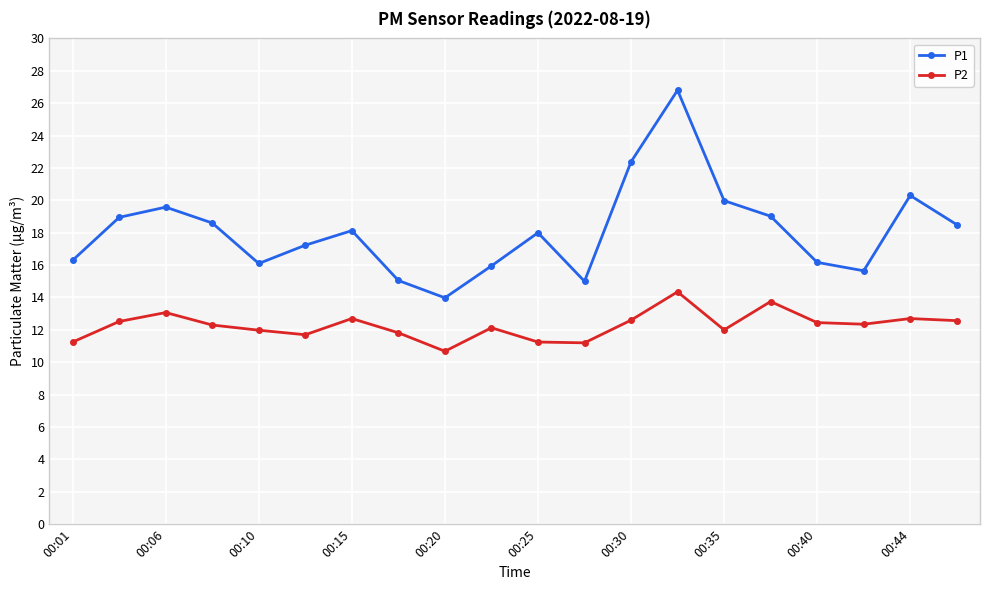

What is the difference between the maximum and minimum values in the P1 series?

12.8